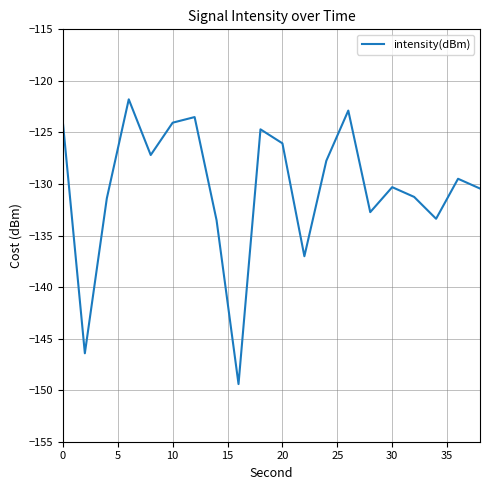

What is the smallest value displayed?

-149.4